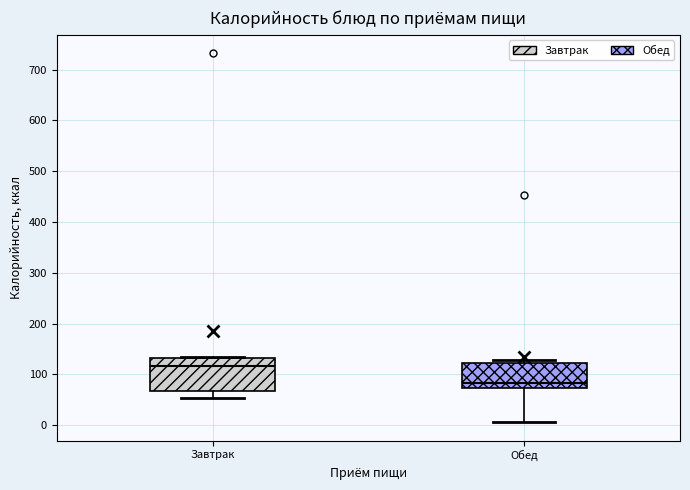

Which box has the lowest median line?

Обед